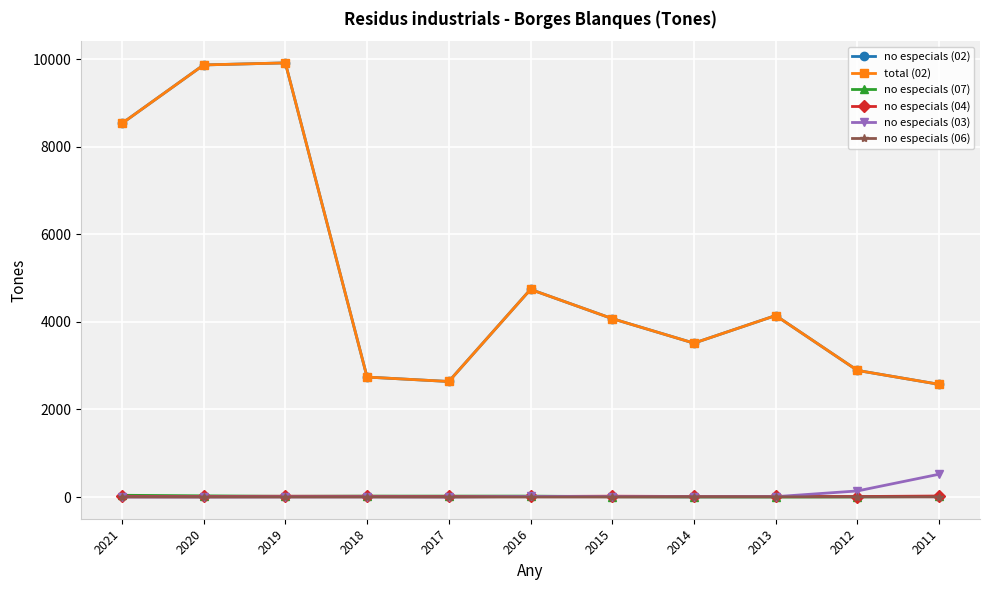

Does the chart have visible grid lines?

Yes